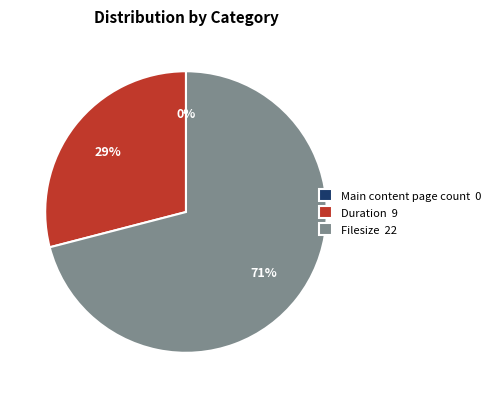

To the nearest percent, what is the average slice percentage?

33%